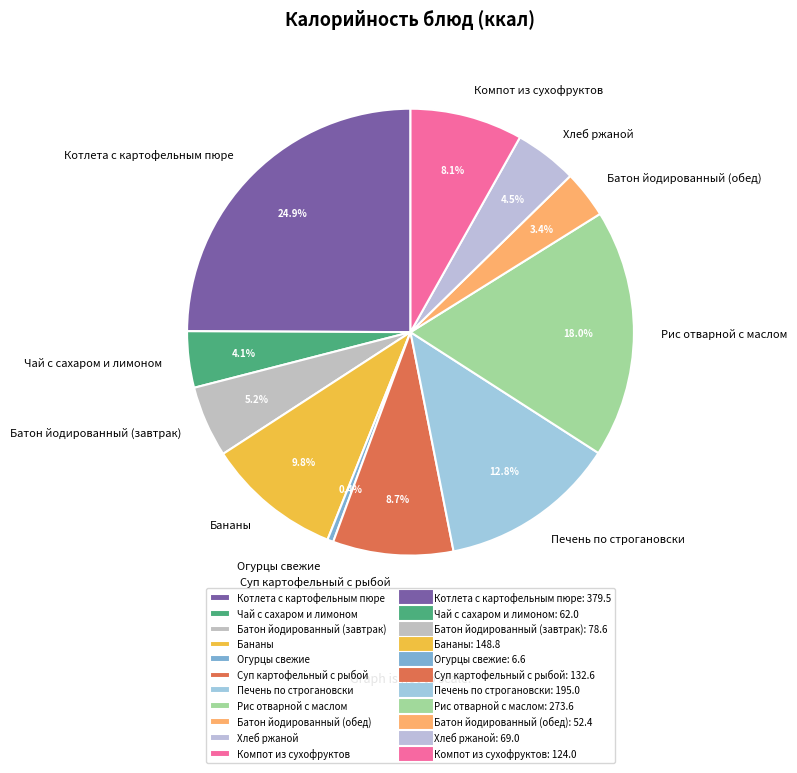

To the nearest percent, what is the combined percentage of Хлеб ржаной and Батон йодированный (завтрак)?

10%